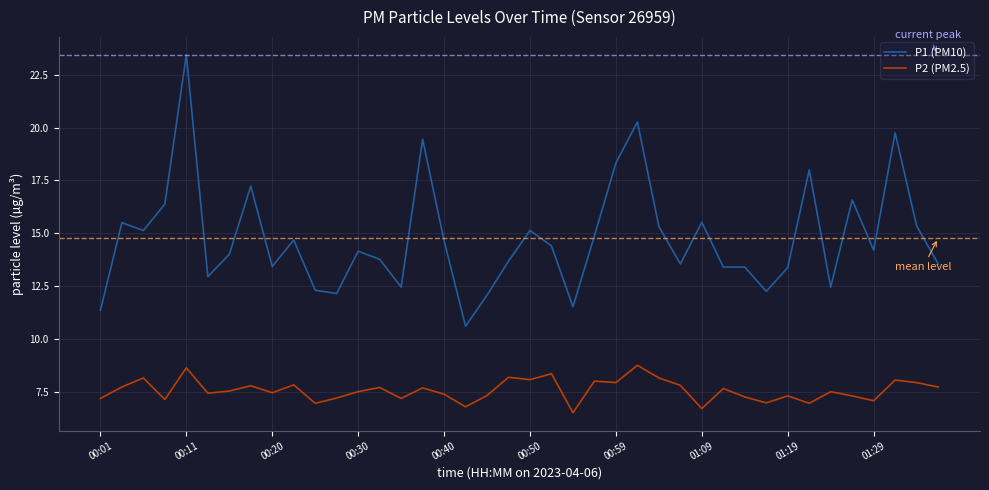

What is the minimum value for P2 (PM2.5)?

6.5